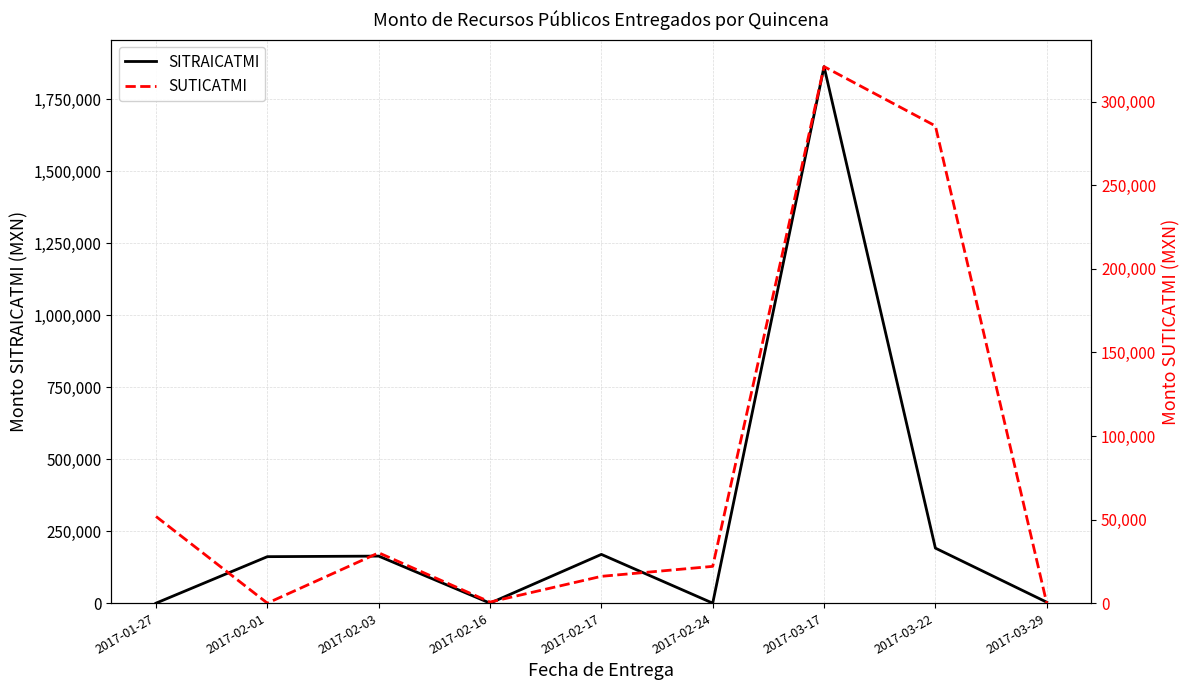

What is the difference between the maximum and second lowest values in the SUTICATMI series?

320945.0